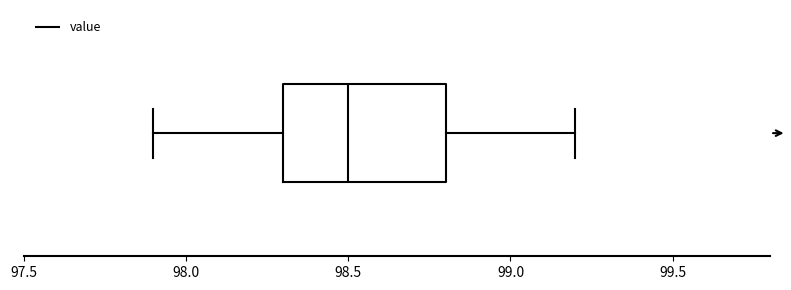

Read this box plot against the x-axis: the position of the median line, the range covered by the box, and the ends of both whiskers. The values are not printed on the chart, so give them approximately, as read against the axis.

median 98.5, box 98.3 to 98.8, whiskers 97.9 to 99.2